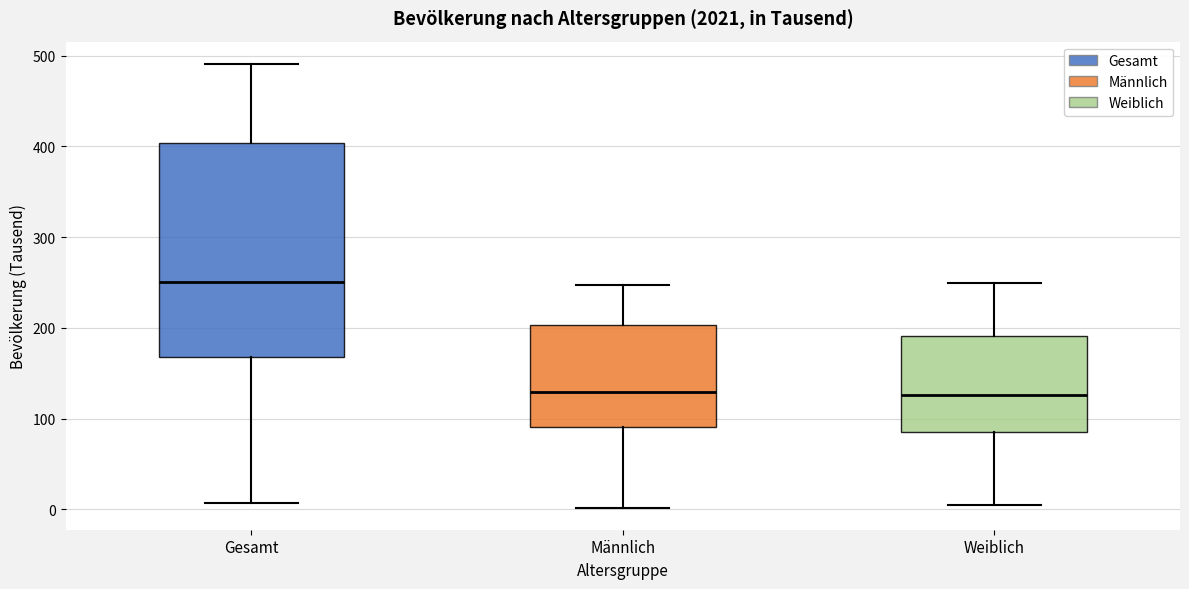

Reading left to right, read every box against the y-axis: the position of its median line, the range the box covers, and the ends of its whiskers. The values are not printed on the chart, so give them approximately, as read against the axis.

Gesamt: median 250, box 170 to 400, whiskers 10 to 490
Männlich: median 130, box 90 to 200, whiskers 0 to 250
Weiblich: median 130, box 80 to 190, whiskers 10 to 250